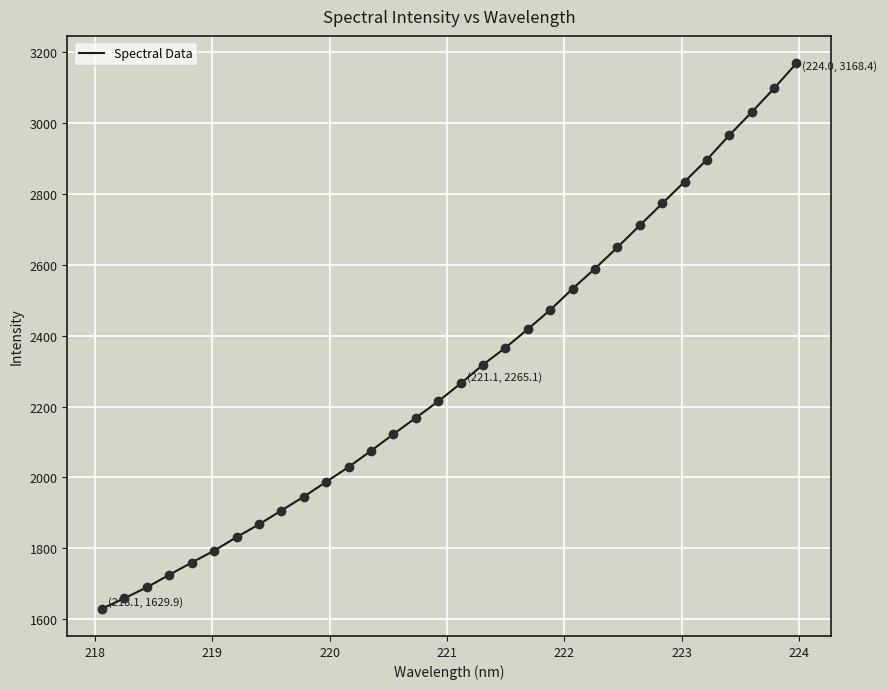

What is the greatest value displayed?

3168.4